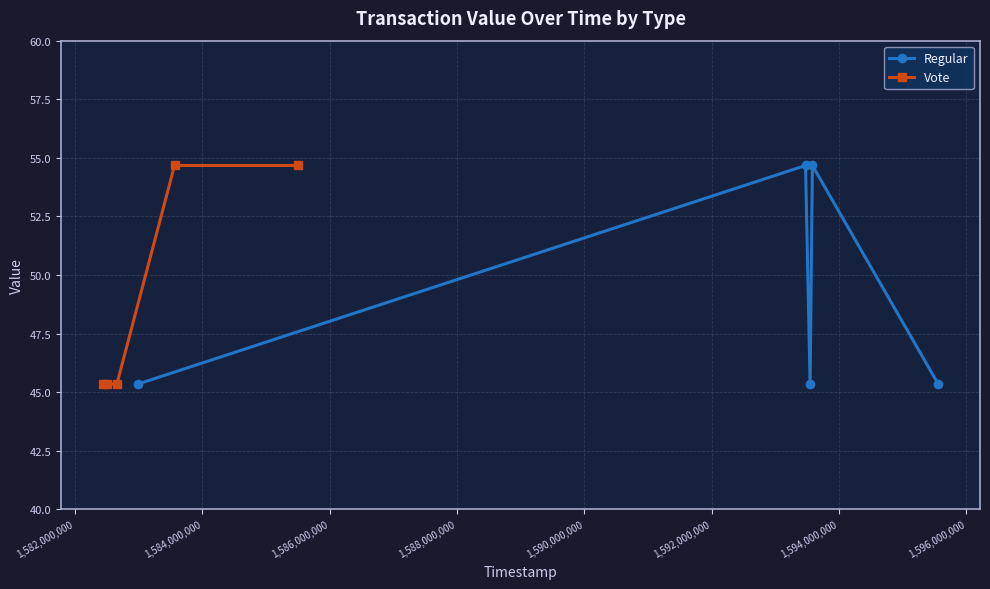

List the series in order of their peak value, lowest first.

Regular, Vote